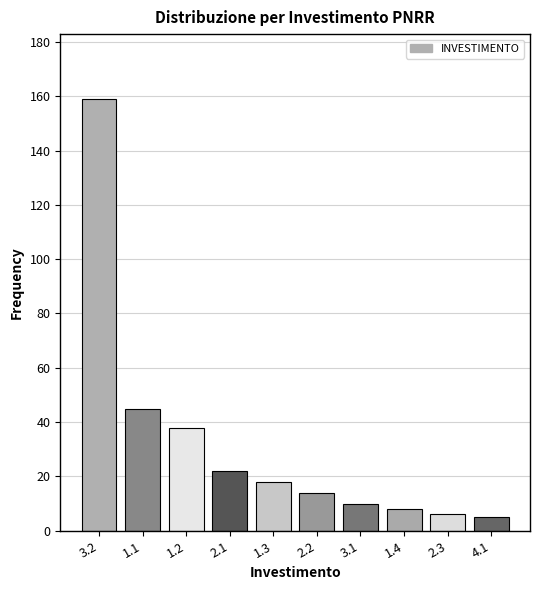

Reading left to right, transcribe all the data shown in this chart.

3.2=159	1.1=45	1.2=38	2.1=22	1.3=18	2.2=14	3.1=10	1.4=8	2.3=6	4.1=5